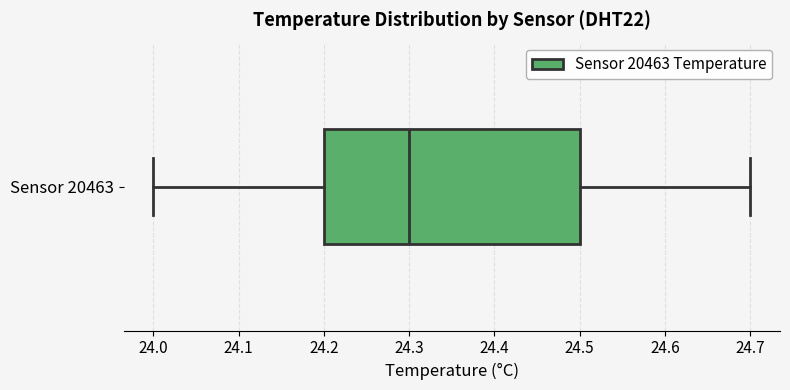

Read this box plot against the x-axis: the position of the median line, the range covered by the box, and the ends of both whiskers. The values are not printed on the chart, so give them approximately, as read against the axis.

median 24.3, box 24.2 to 24.5, whiskers 24.0 to 24.7